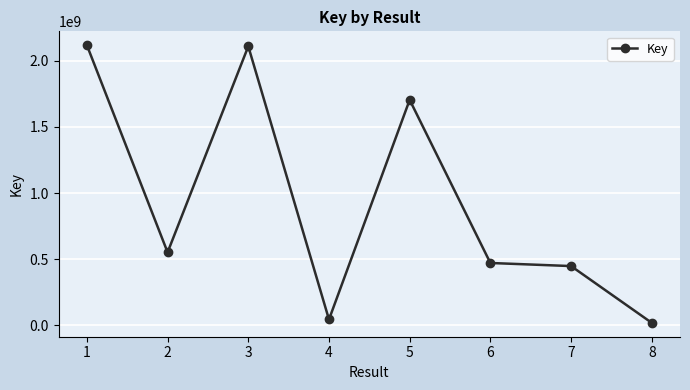

Where is the first local maximum?

3